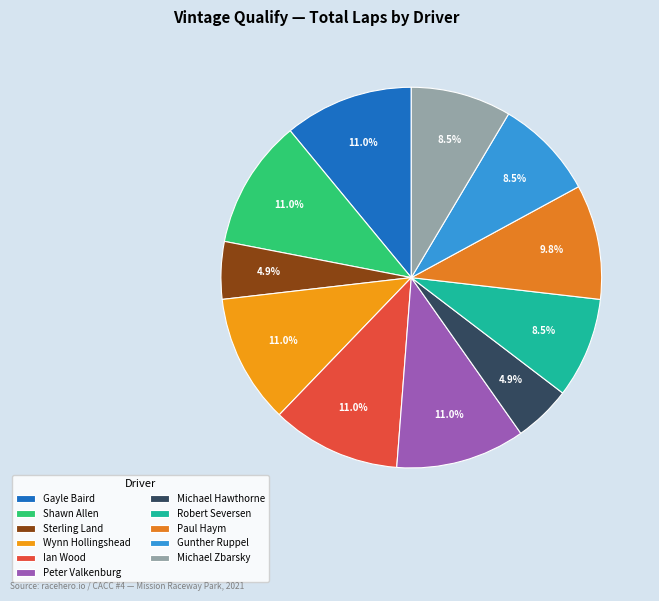

What is the change in value from Paul Haym to Gunther Ruppel?

-1